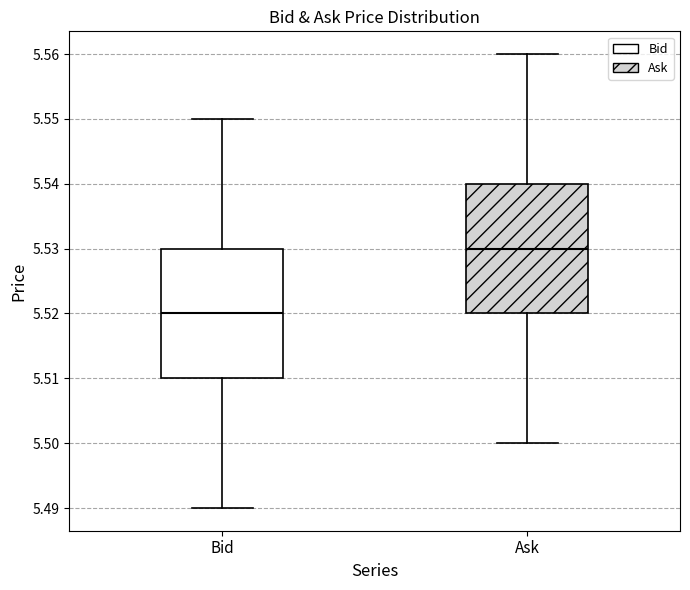

Reading left to right, transcribe this box plot: for each box, give where its median line is, the range the box spans, and where its two whiskers end, as read against the y-axis. The values are not printed on the chart, so give them approximately, as read against the axis.

Bid: median 5.52, box 5.51 to 5.53, whiskers 5.49 to 5.55
Ask: median 5.53, box 5.52 to 5.54, whiskers 5.50 to 5.56